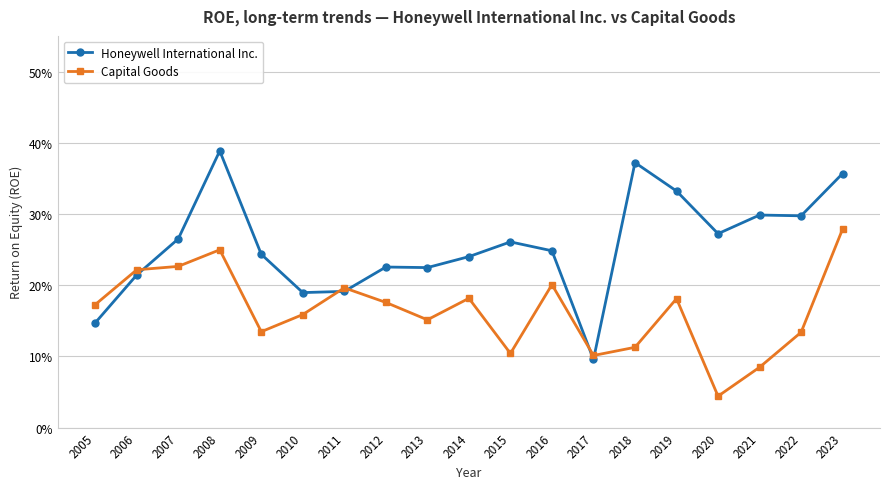

After their last crossing, which series has the higher values: Honeywell International Inc. or Capital Goods?

Honeywell International Inc.